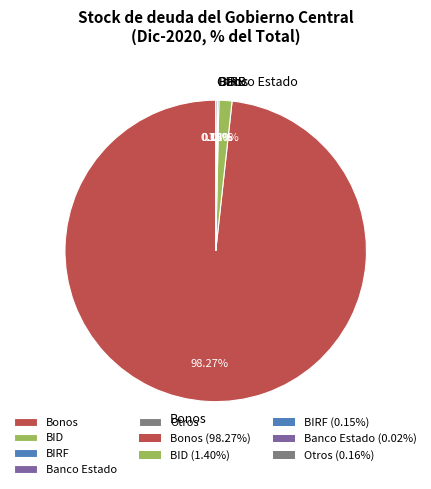

Which slice represents more than half of the pie?

Bonos